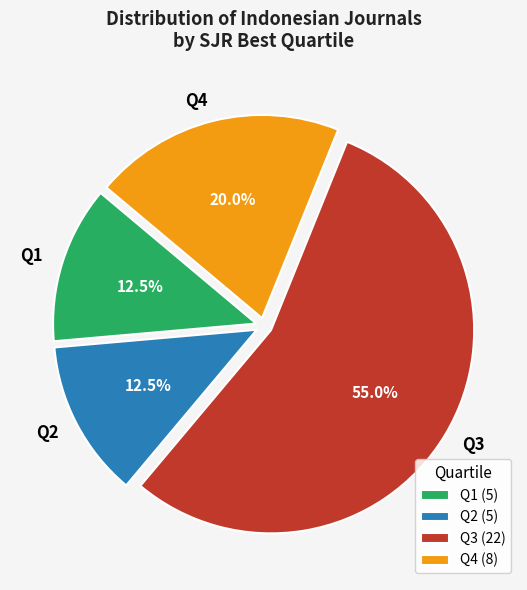

What percentage is the Q3 slice, to the nearest percent?

55%